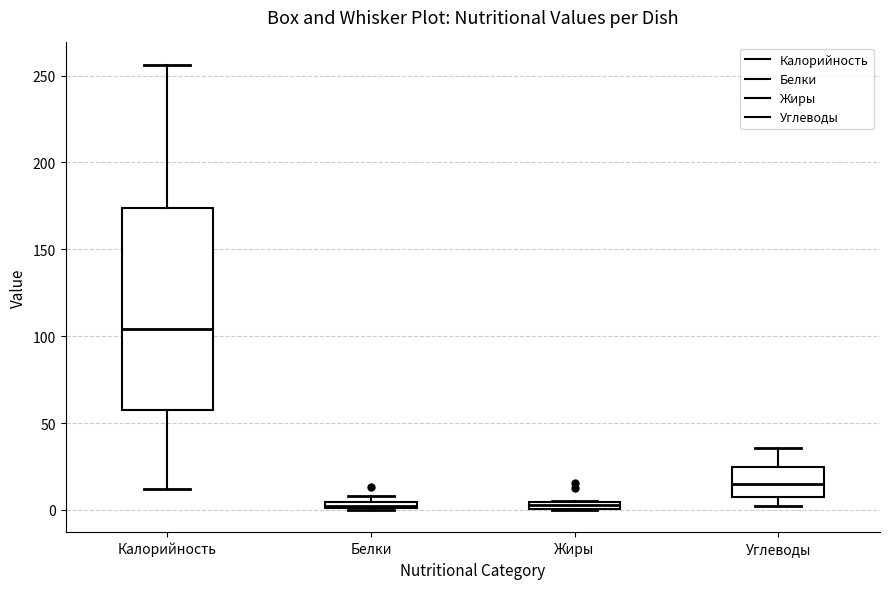

Where does the upper whisker of the box for Калорийность end on the y-axis? The values are not printed on the chart, so give them approximately, as read against the axis.

255